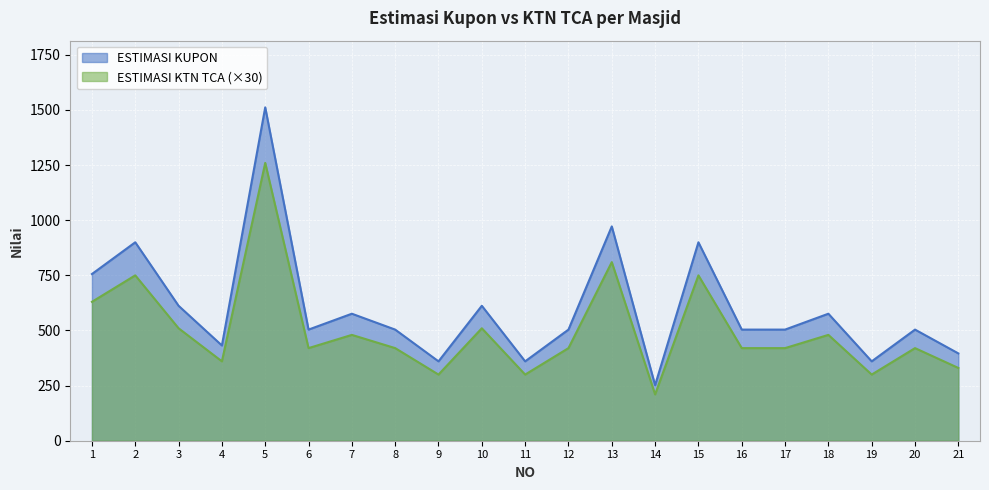

Rank the series by their average value, from lowest to highest.

ESTIMASI KTN TCA (×30), ESTIMASI KUPON